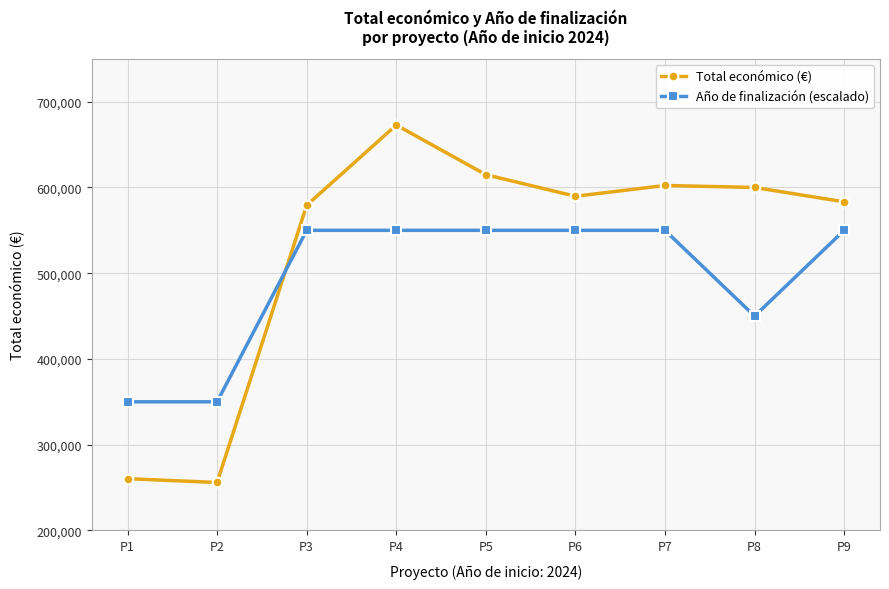

Which series changed the most between P2 and P8?

Total económico (€)